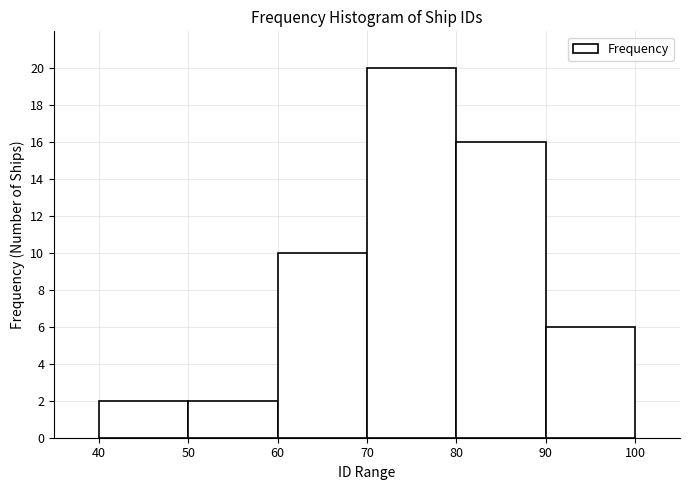

Reading left to right, transcribe this chart: for each bar, give the range it covers on the x-axis and its height. The values are not printed on the chart, so give them approximately, as read against the axis.

40 to 50: 2
50 to 60: 2
60 to 70: 10
70 to 80: 20
80 to 90: 16
90 to 100: 6